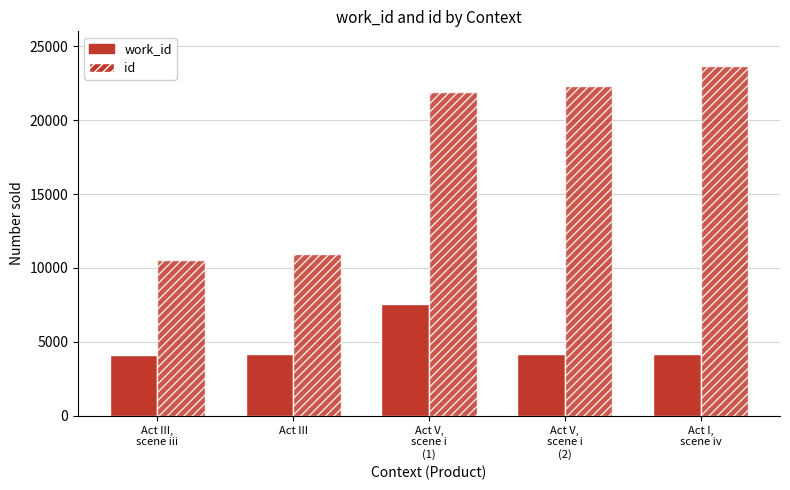

Between Act III,
scene iii and Act I,
scene iv, which series saw the biggest shift?

id